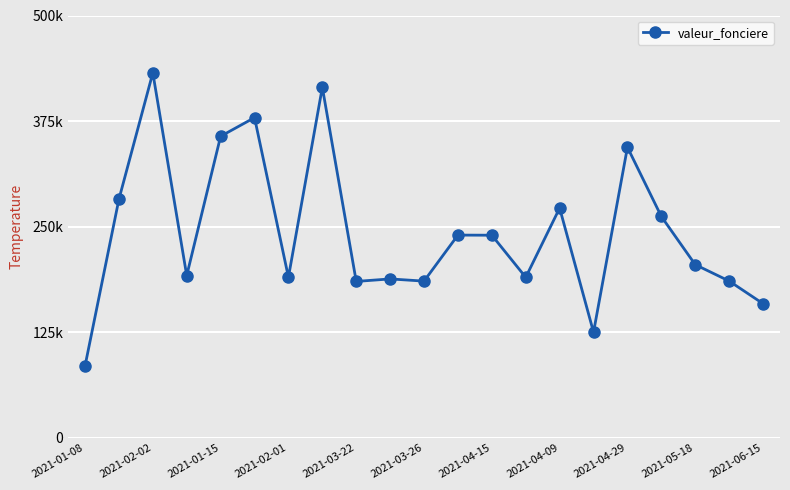

How many distinct data groups are displayed?

1